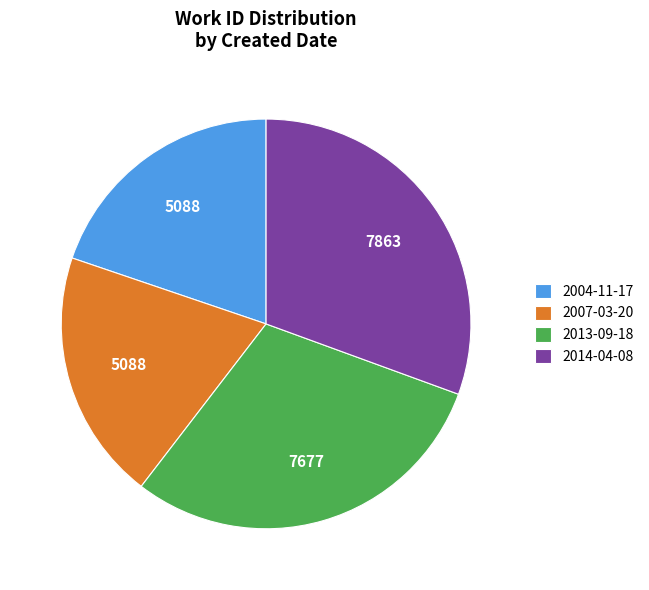

True or false: 2014-04-08 accounts for 31% of the total.

True